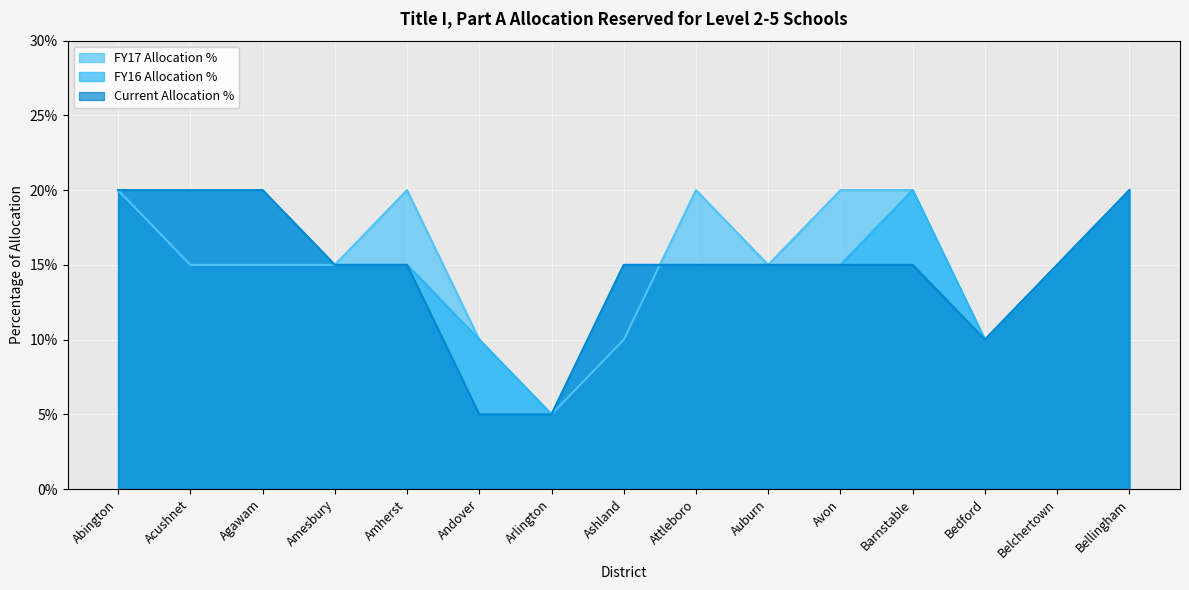

Rank the series by their maximum value, from highest to lowest.

FY17 Allocation %, FY16 Allocation %, Current Allocation %